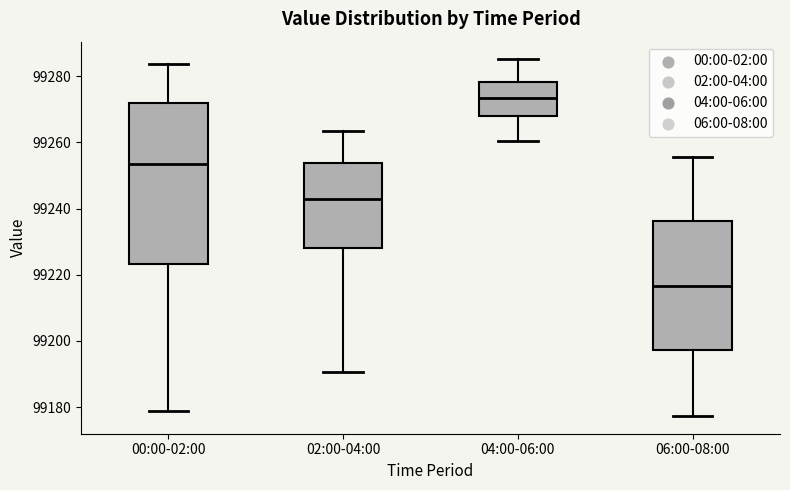

Reading left to right, transcribe this box plot: for each box, give where its median line is, the range the box spans, and where its two whiskers end, as read against the y-axis. The values are not printed on the chart, so give them approximately, as read against the axis.

00:00-02:00: median 99254, box 99224 to 99272, whiskers 99178 to 99284
02:00-04:00: median 99242, box 99228 to 99254, whiskers 99190 to 99264
04:00-06:00: median 99274, box 99268 to 99278, whiskers 99260 to 99286
06:00-08:00: median 99216, box 99198 to 99236, whiskers 99178 to 99256